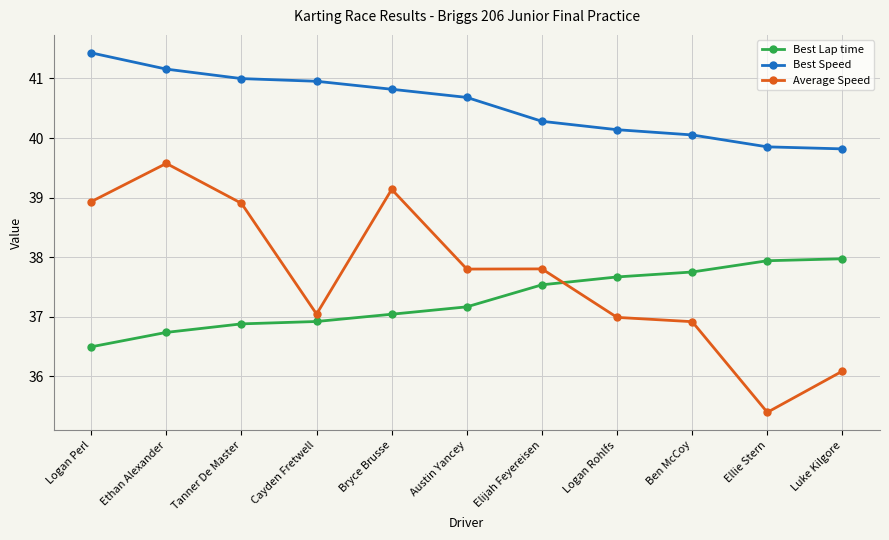

True or false: Best Speed and Best Lap time cross at least once.

False